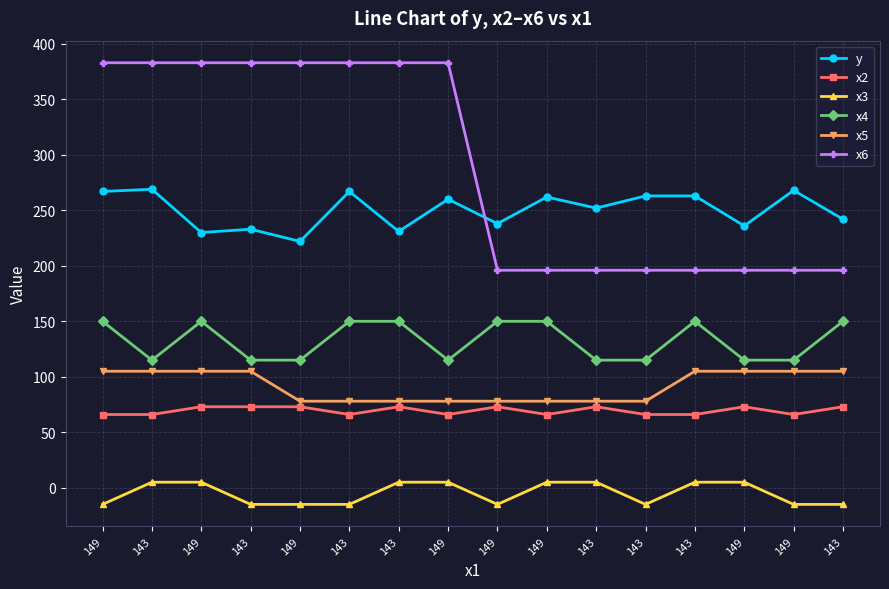

How many interior local valleys does the y series have?

6